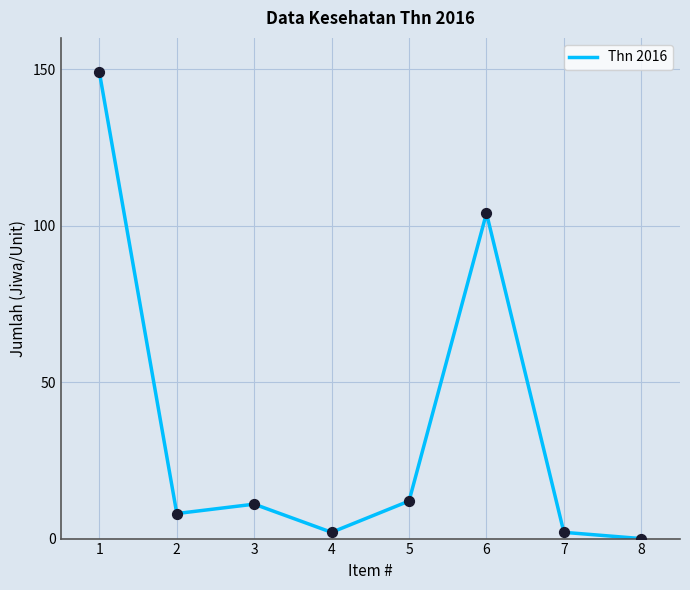

Approximately how many times larger is the value at 3 compared to 4?

5.5